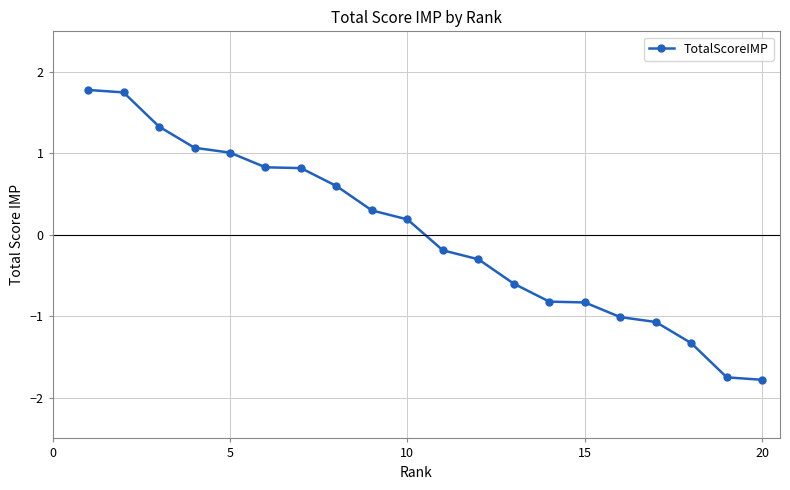

What is the value of the 3rd point from the left?

1.3